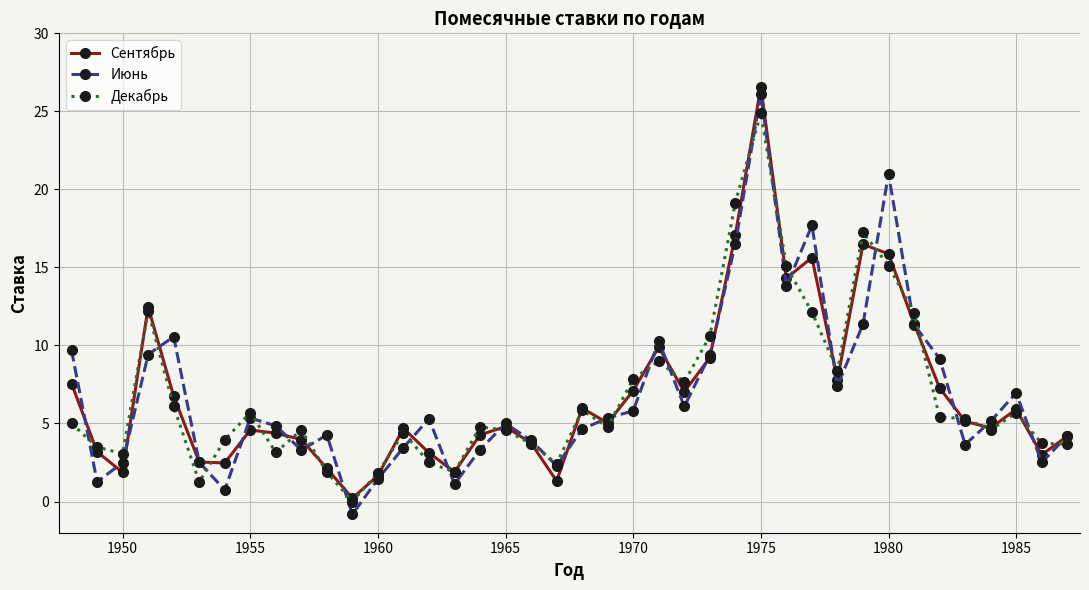

True or false: Декабрь has more than 2 interior local peaks.

True